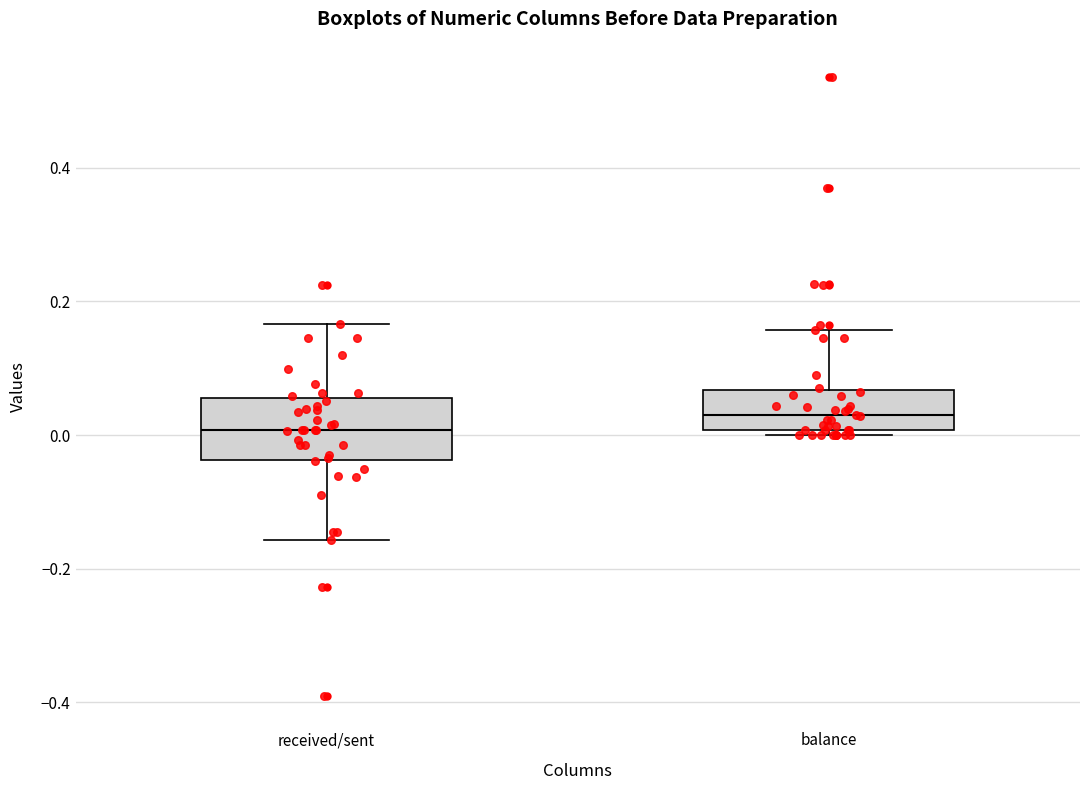

Which box has the lowest median line?

received/sent